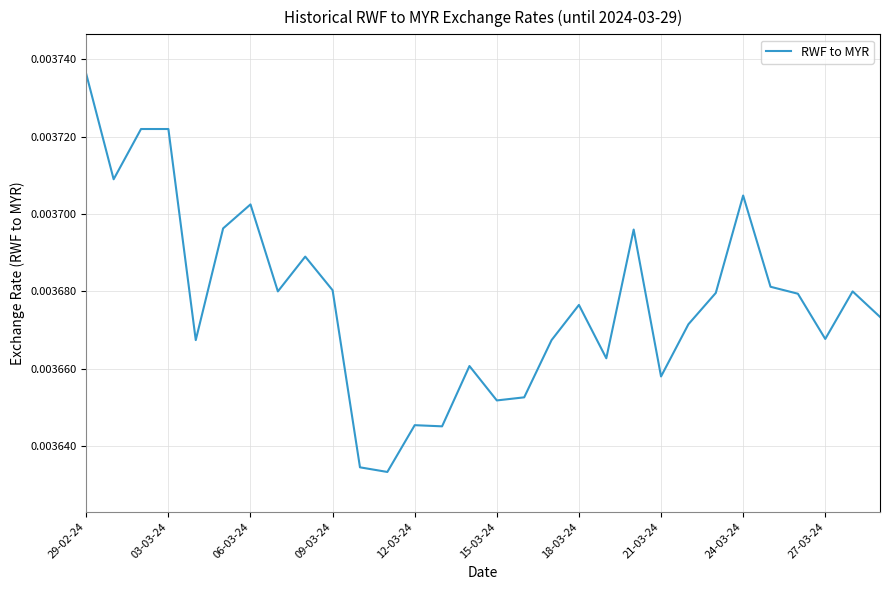

Count the values in the range 0 to 1.

30